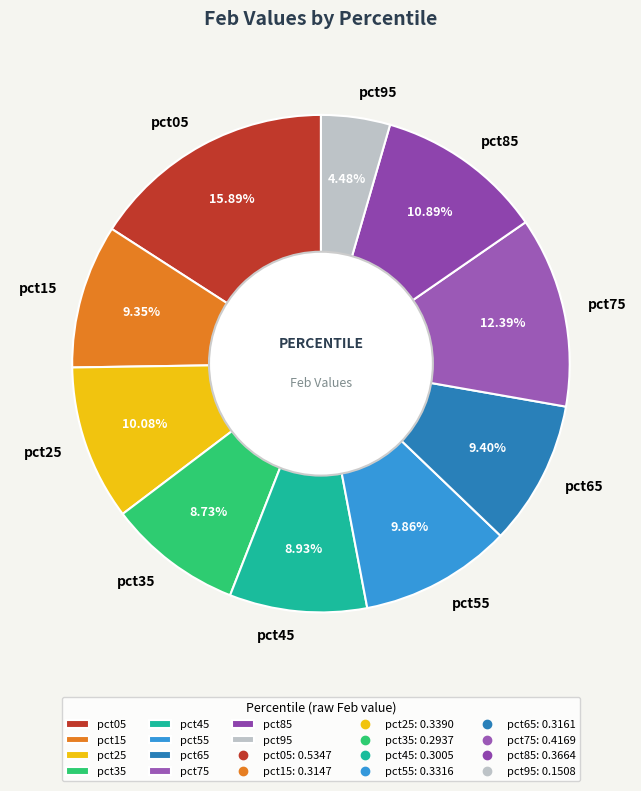

Between pct85 and pct95, which is larger?

pct85